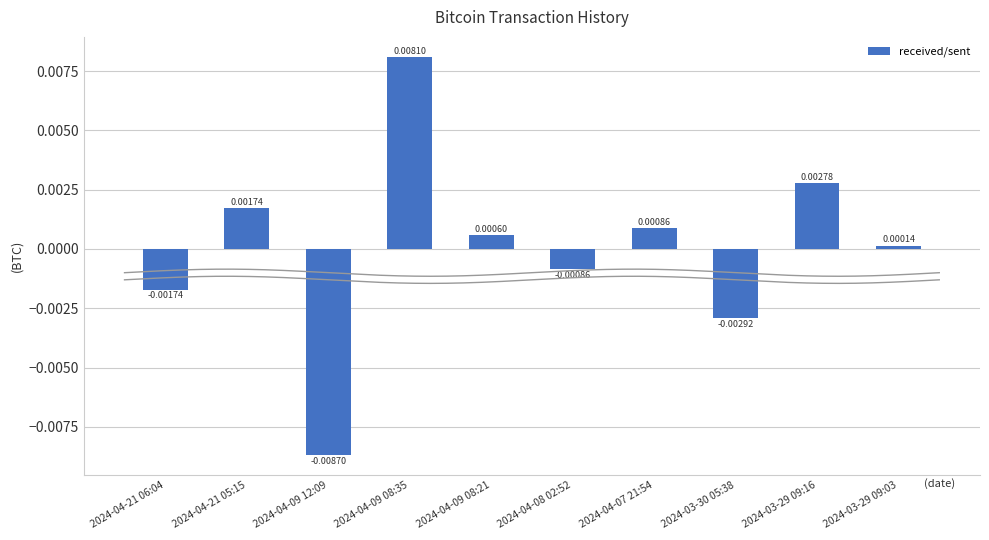

List the labels in order of value, smallest first.

2024-04-09 12:09, 2024-03-30 05:38, 2024-04-21 06:04, 2024-04-08 02:52, 2024-03-29 09:03, 2024-04-09 08:21, 2024-04-07 21:54, 2024-04-21 05:15, 2024-03-29 09:16, 2024-04-09 08:35